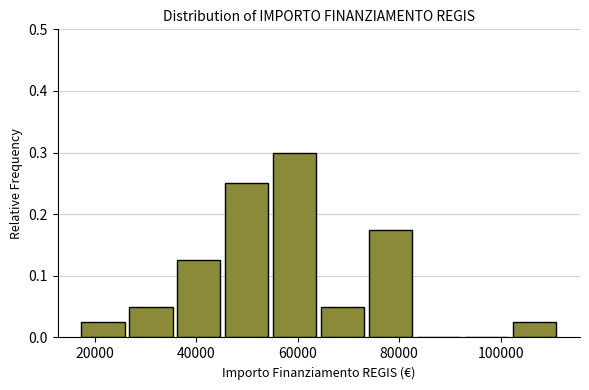

Over which range of the x-axis is the bar tallest?

56000 to 64000